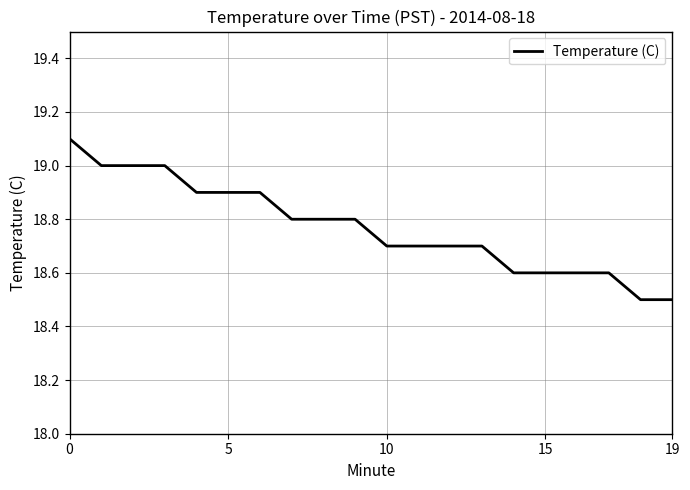

What is the difference between the maximum and minimum values?

0.6